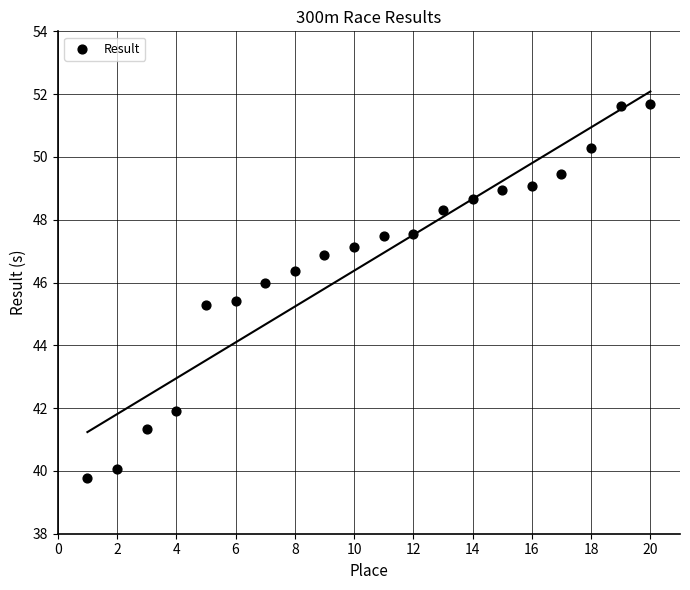

What is the range of Y values (max minus min)?

11.9